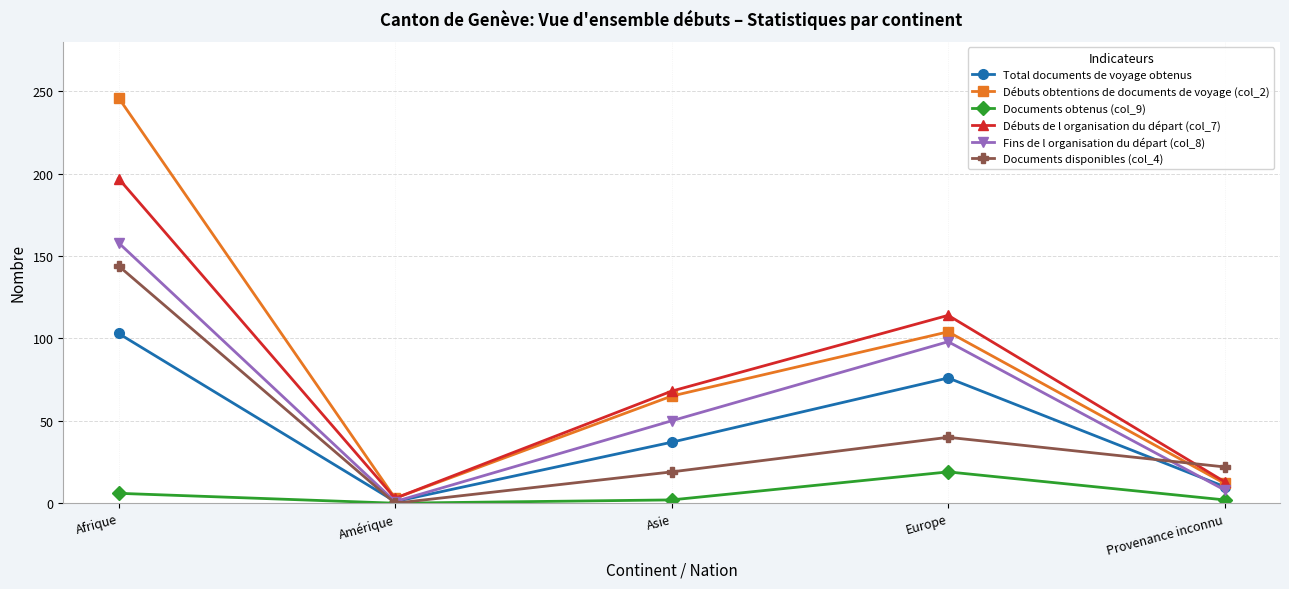

Between Afrique and Provenance inconnu, which series saw the biggest shift?

Débuts obtentions de documents de voyage (col_2)